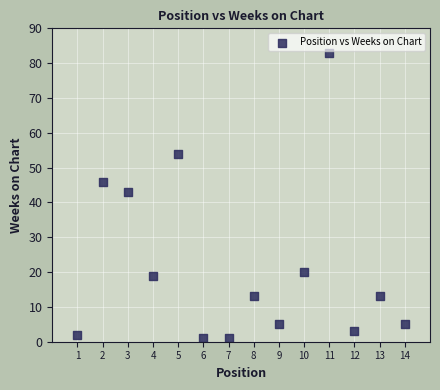

What Y value in the scatter plot is closest to 42?

43